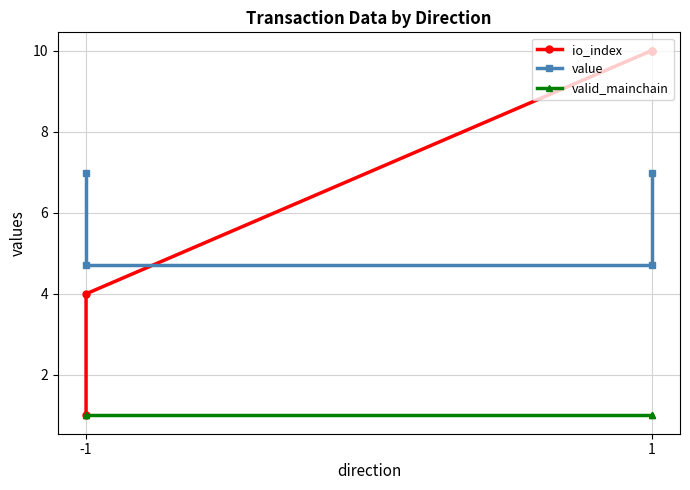

At which label does value first exceed 6?

-1